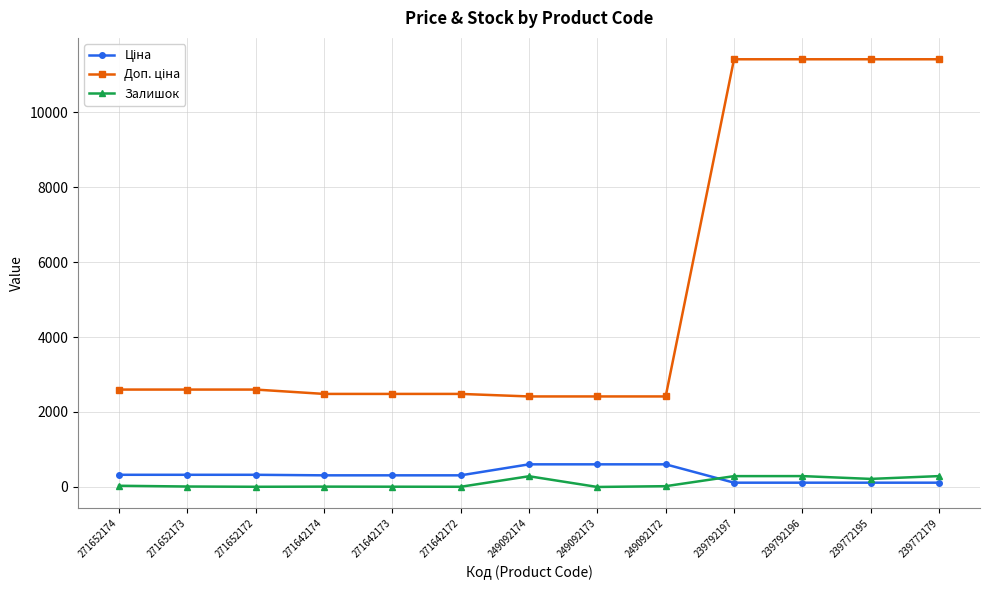

What is the value of the Залишок point at the 13th from the left?

290.0